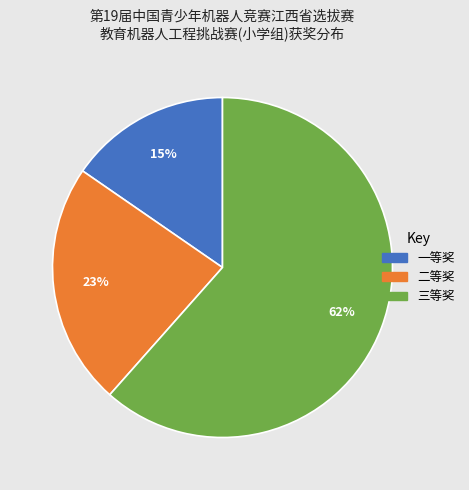

Which has a higher value, 三等奖 or 二等奖?

三等奖